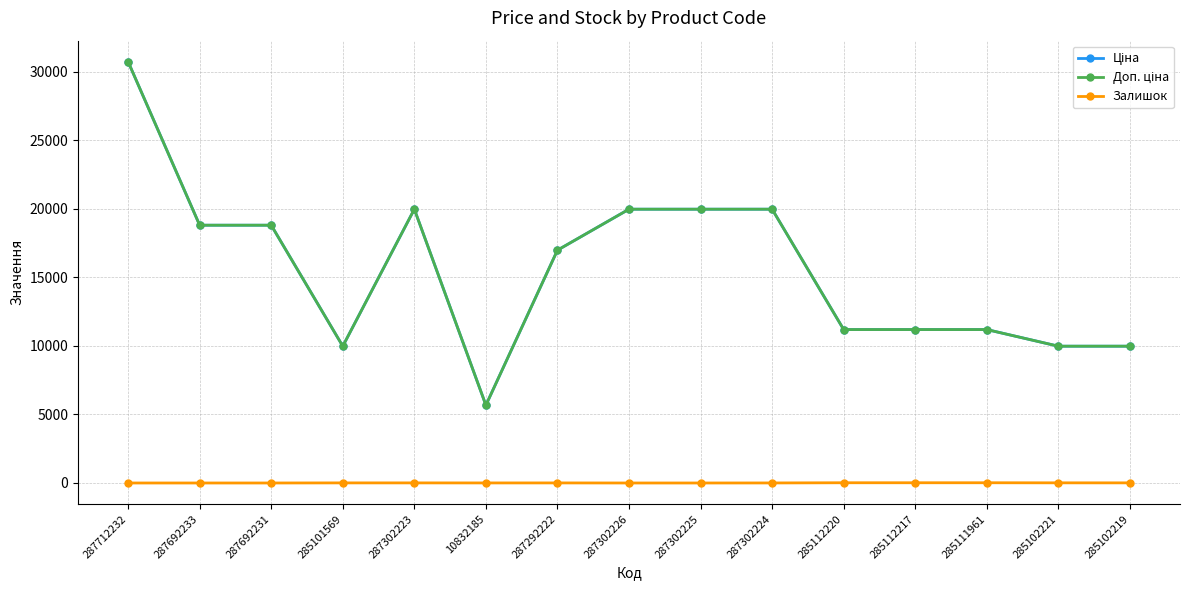

What is the label of the 7th point from the right?

287302225